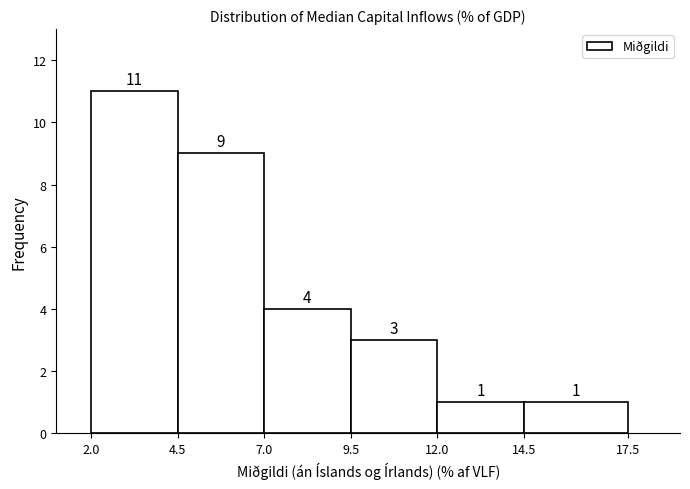

Reading left to right, list every bar in this chart as the range it spans on the x-axis followed by its height.

2.0 to 4.5: 11
4.5 to 7.0: 9
7.0 to 9.5: 4
9.5 to 12.0: 3
12.0 to 14.5: 1
14.5 to 17.5: 1